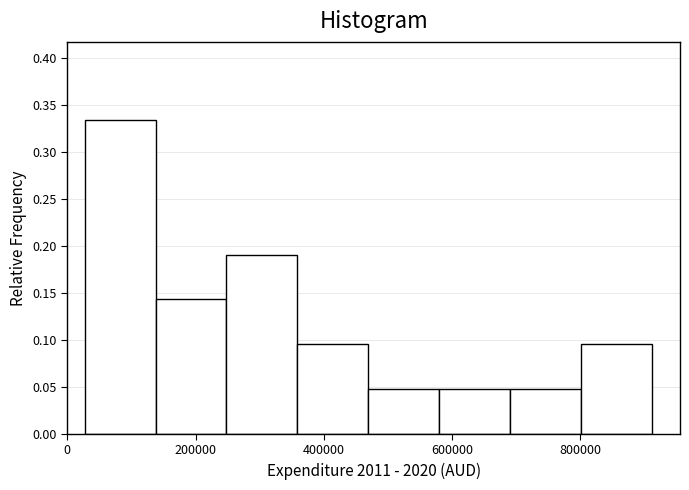

Over which range of the x-axis is the bar tallest?

20000 to 140000